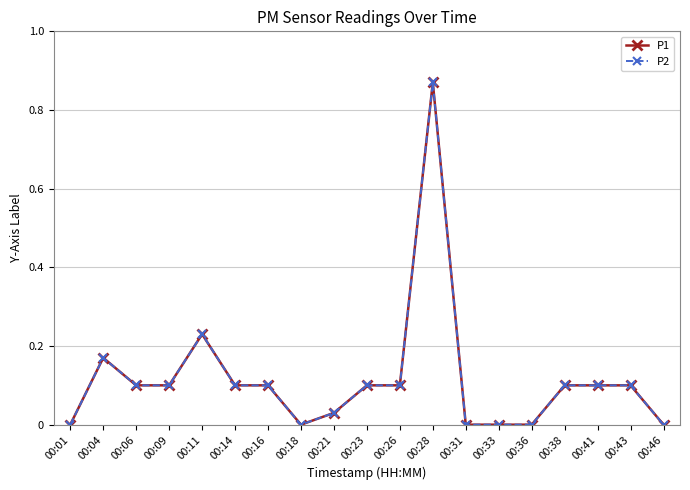

Which series has the widest spread of values?

P1